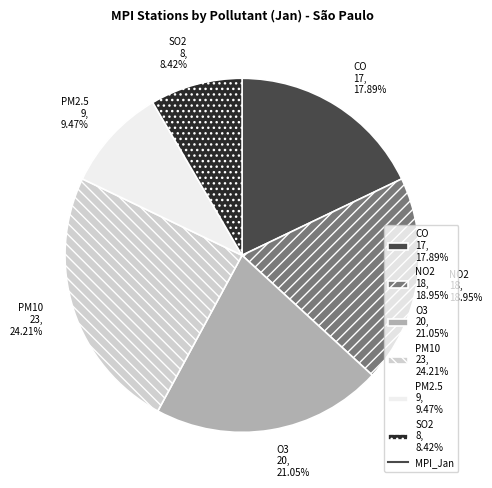

What percentage is the SO2 slice, to the nearest percent?

8%